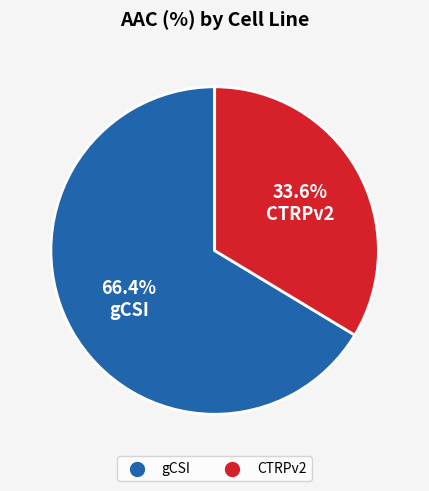

True or false: CTRPv2 accounts for 42% of the total.

False